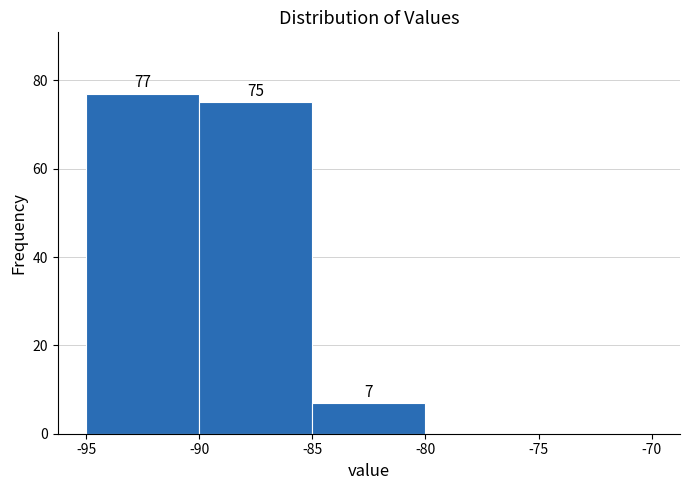

Which range on the x-axis has the tallest bar?

-95 to -90